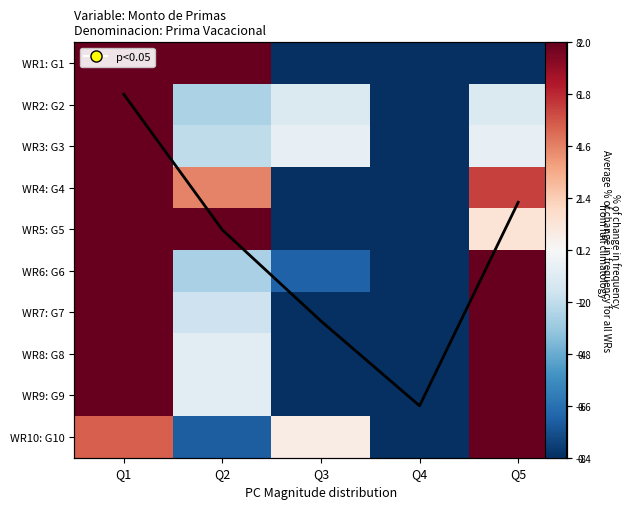

At which category is the sum across all series the highest?

Q1